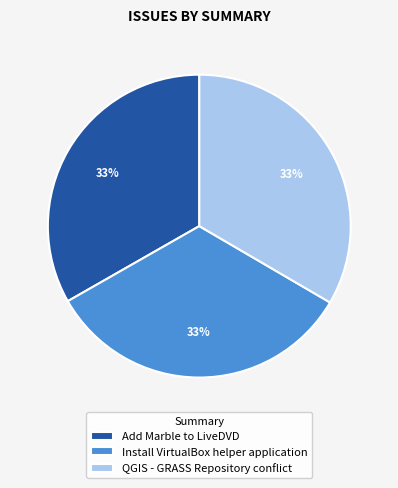

Do Install VirtualBox helper application and QGIS - GRASS Repository conflict together represent more than half of the pie?

Yes